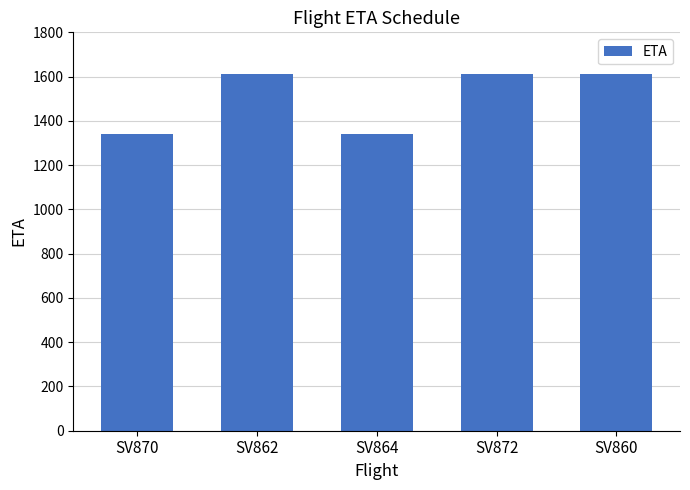

What is the smallest value displayed?

1340